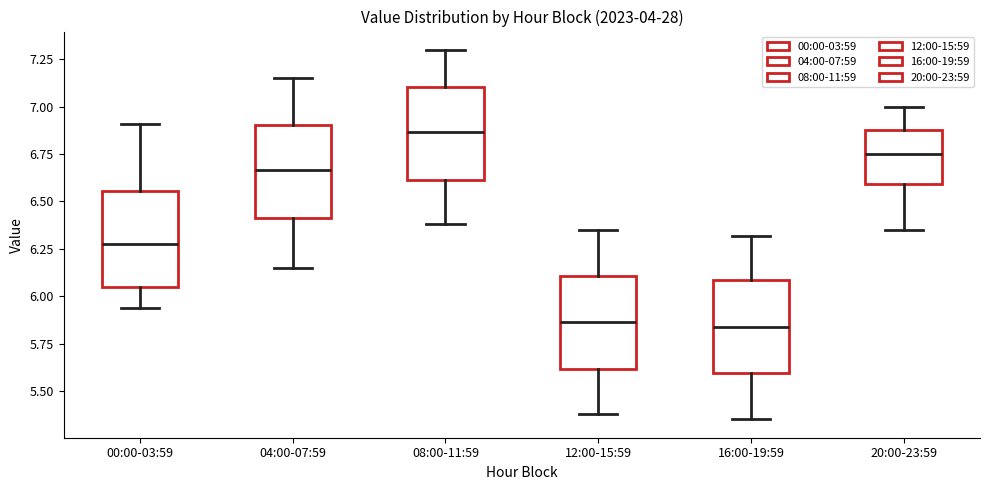

Reading left to right, transcribe this box plot: for each box, give where its median line is, the range the box spans, and where its two whiskers end, as read against the y-axis. The values are not printed on the chart, so give them approximately, as read against the axis.

00:00-03:59: median 6.30, box 6.05 to 6.55, whiskers 5.95 to 6.90
04:00-07:59: median 6.65, box 6.40 to 6.90, whiskers 6.15 to 7.15
08:00-11:59: median 6.85, box 6.60 to 7.10, whiskers 6.40 to 7.30
12:00-15:59: median 5.85, box 5.60 to 6.10, whiskers 5.40 to 6.35
16:00-19:59: median 5.85, box 5.60 to 6.10, whiskers 5.35 to 6.30
20:00-23:59: median 6.75, box 6.60 to 6.90, whiskers 6.35 to 7.00